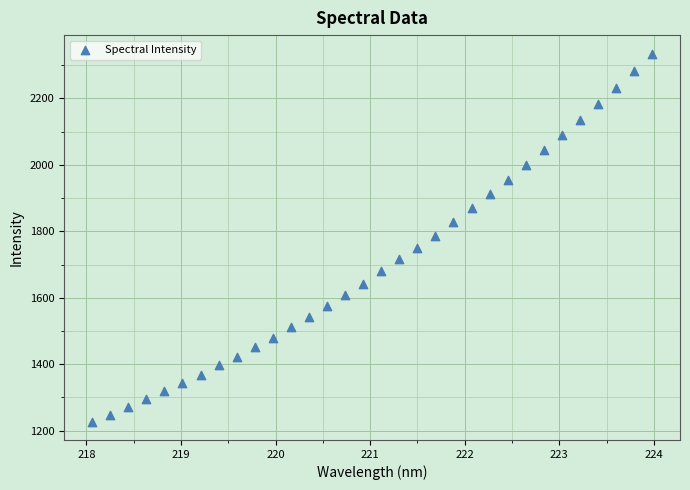

What is the range of Y values (max minus min)?

1107.4